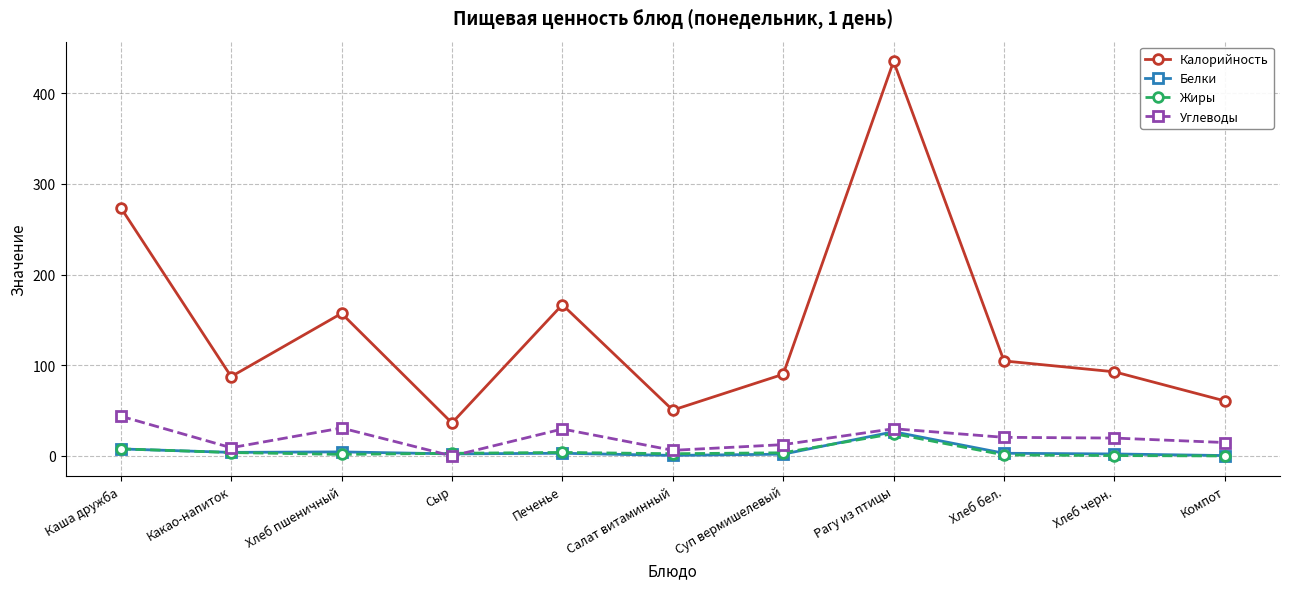

What is the sum of all Углеводы values?

217.5